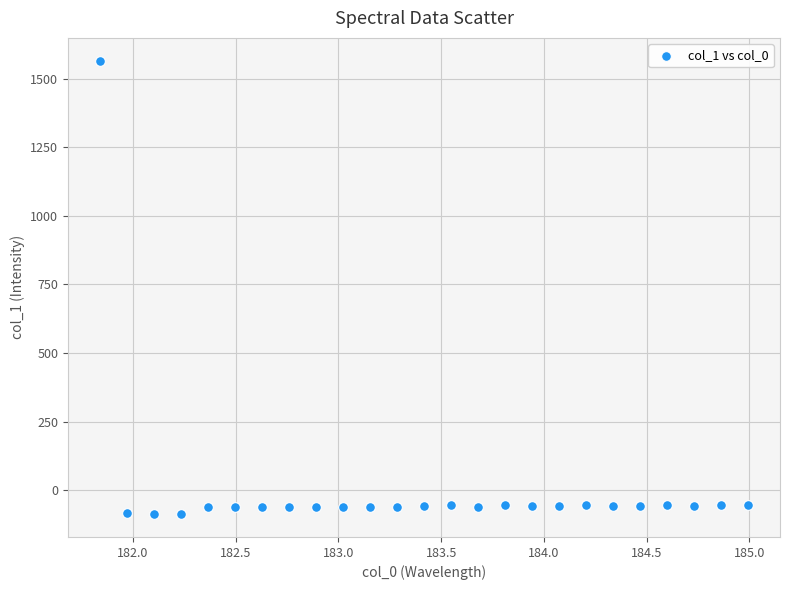

What is the range of Y values (max minus min)?

1653.7